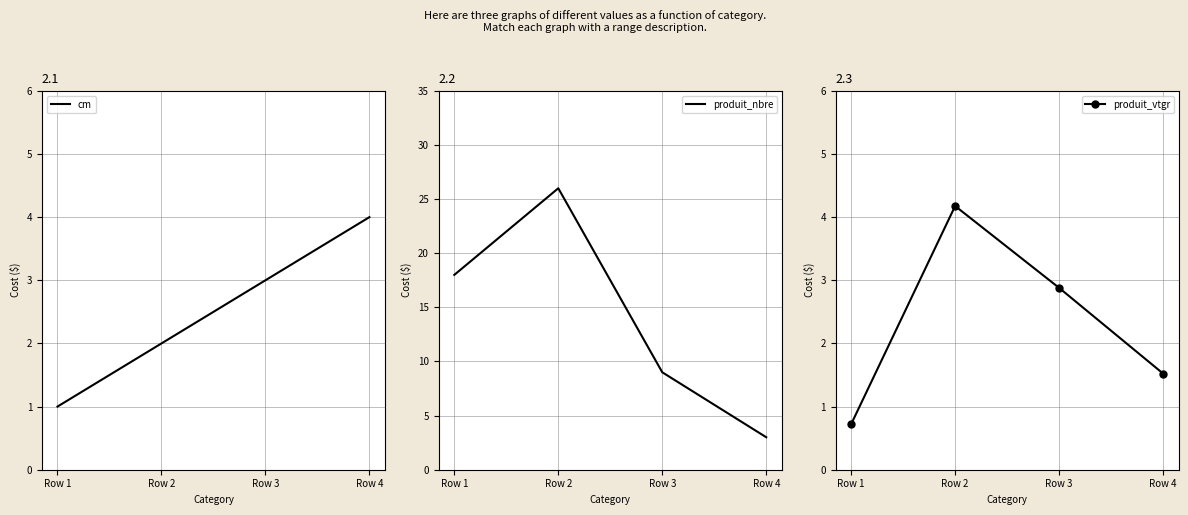

Reading left to right, extract all data points from this chart.

cm: 1.0	2.0	3.0	4.0
produit_nbre: 18.0	26.0	9.0	3.0
produit_vtgr: 0.7	4.2	2.9	1.5